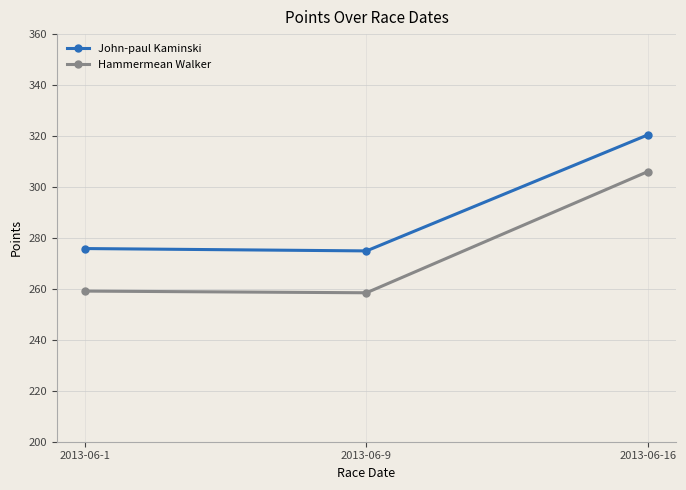

Reading left to right, list all the values displayed in this chart.

John-paul Kaminski: 275.8	274.9	320.5
Hammermean Walker: 259.1	258.5	306.1